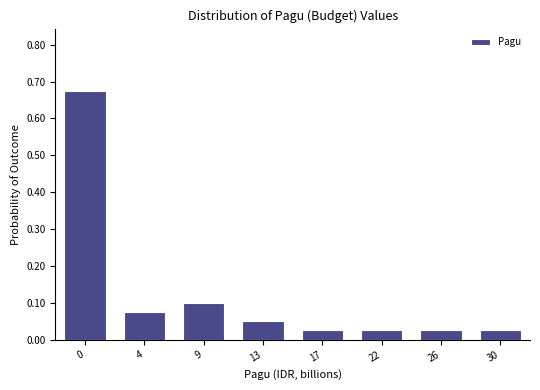

Between 4 and 13, which is larger?

4